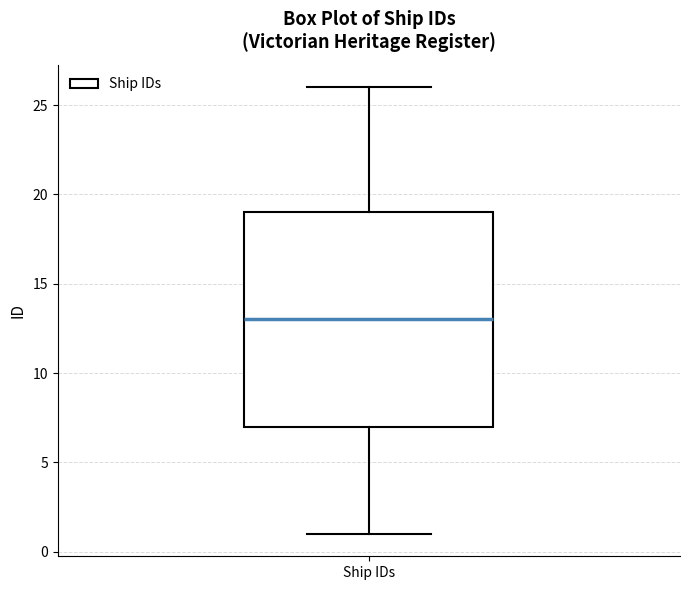

Where is the upper edge of the box for Ship IDs on the y-axis? The values are not printed on the chart, so give them approximately, as read against the axis.

19